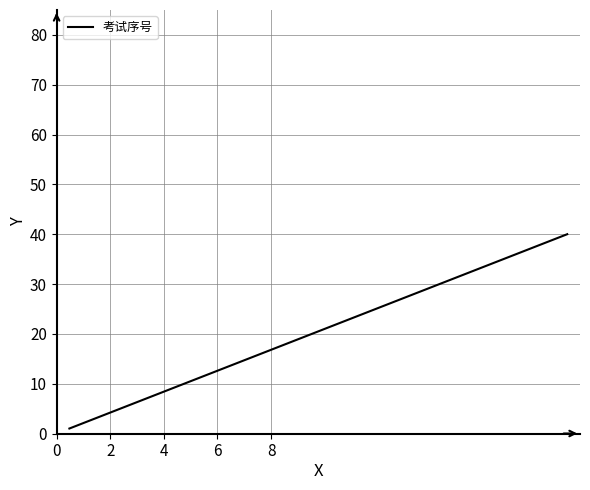

What is the greatest value displayed?

40